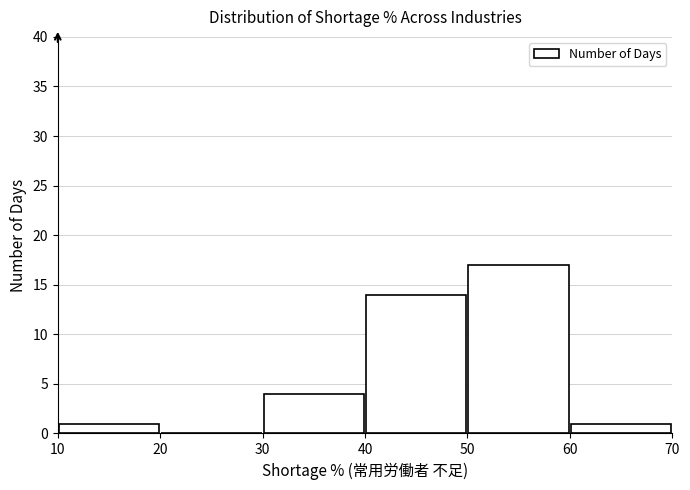

Which range on the x-axis has the tallest bar?

50 to 60